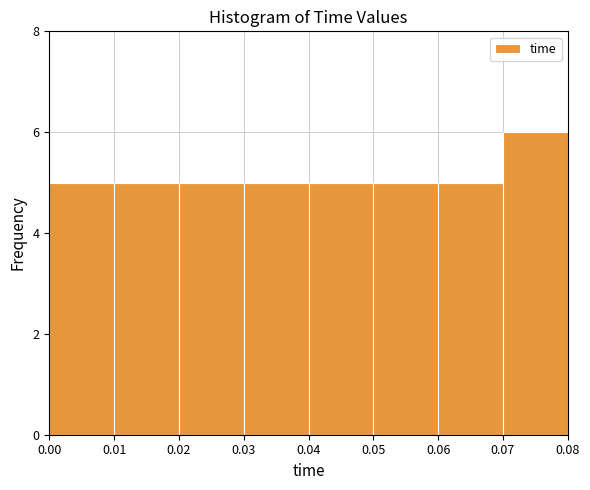

How tall is the bar that spans 0.05 to 0.06 on the x-axis? The values are not printed on the chart, so give them approximately, as read against the axis.

5